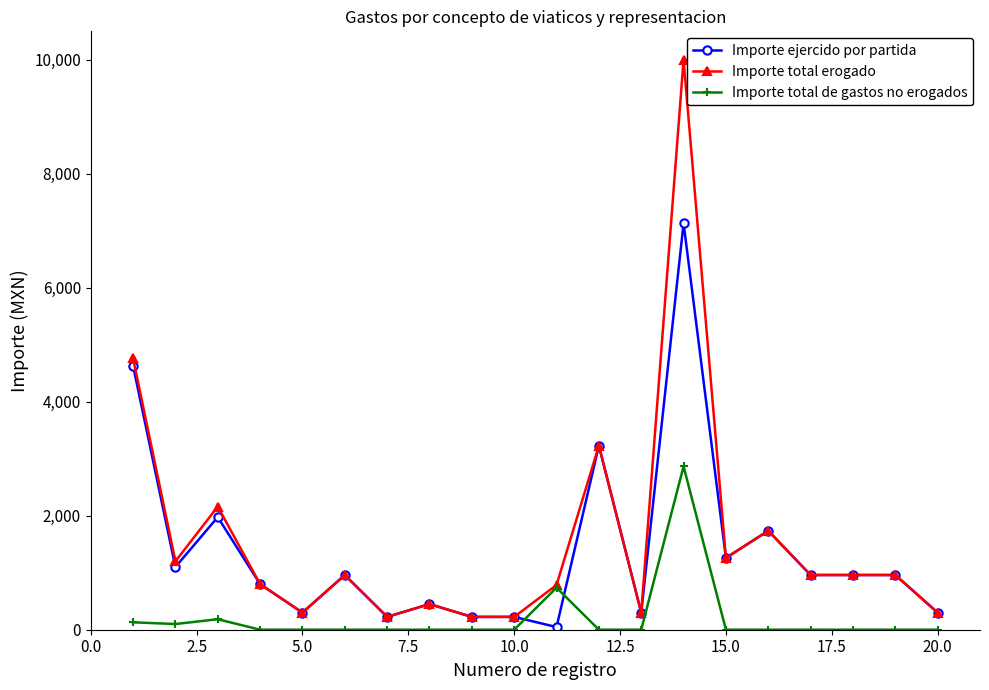

What is the value of the Importe total erogado point at the 14th from the left?

10000.0